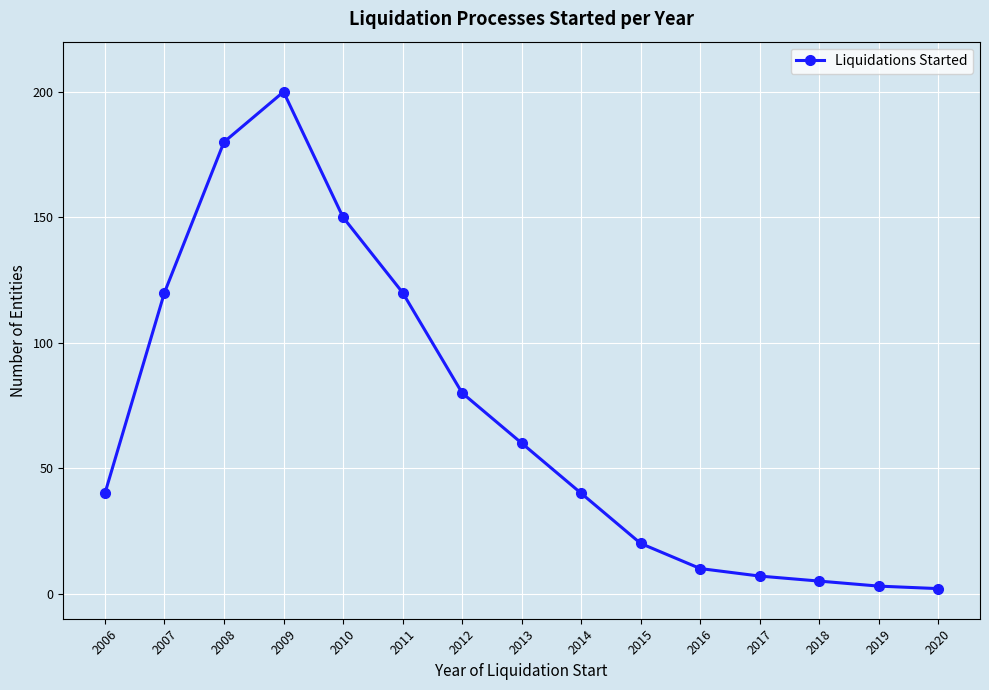

What is the sum of all values?

1037